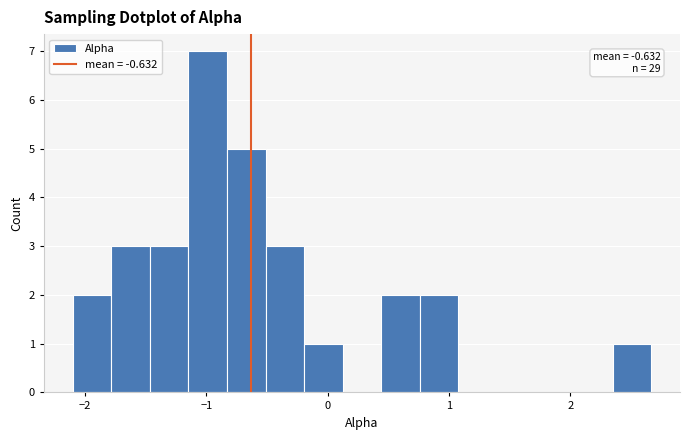

Around what value on the x-axis is the tallest bar? Give the approximate position of its centre, as read against the axis.

-1.0